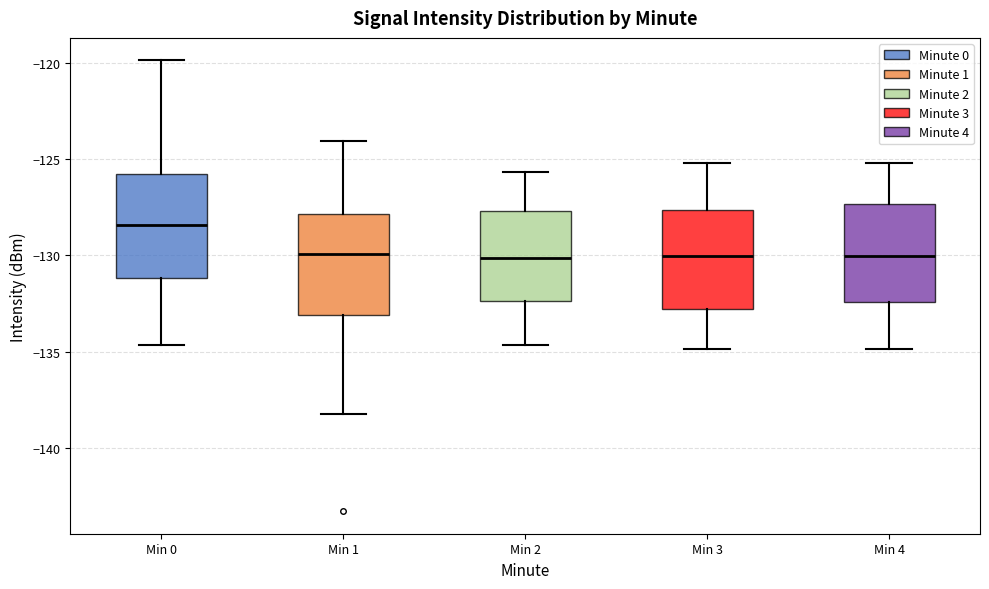

Which box has the highest median line?

Min 0